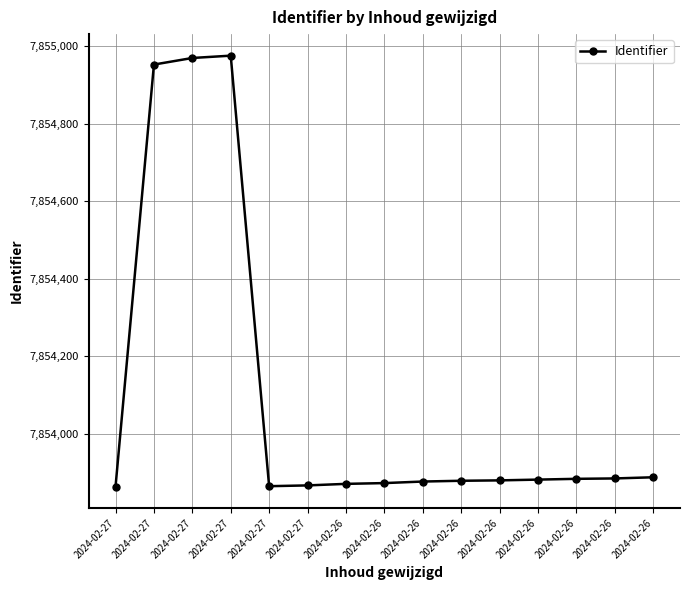

Does the chart display data point markers on the line(s)?

Yes